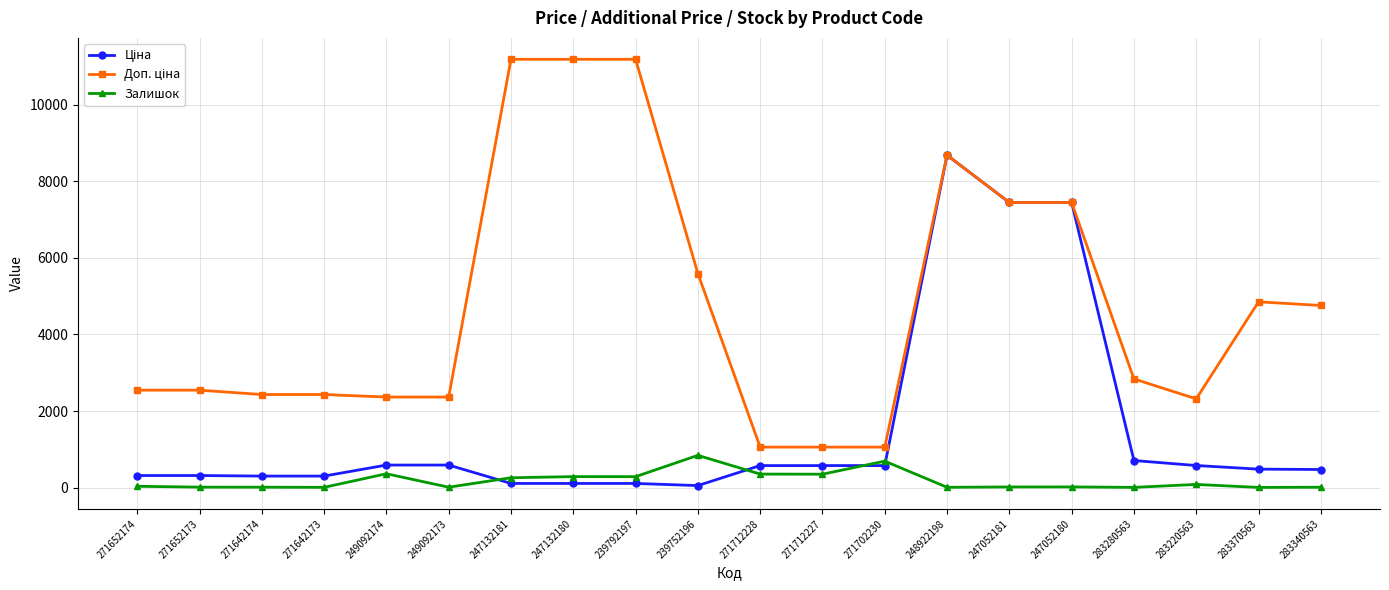

What is the spread (max minus min) of values at 271642173?

2422.8